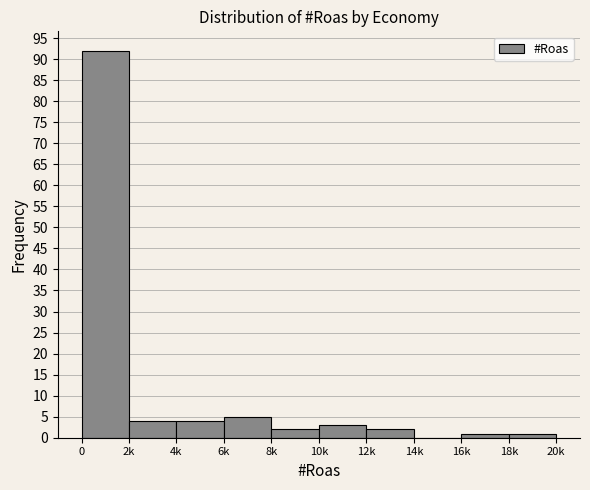

Reading right to left, extract all data points from this chart.

18k=1	16k=1	14k=0	12k=2	10k=3	8k=2	6k=5	4k=4	2k=4	0=92